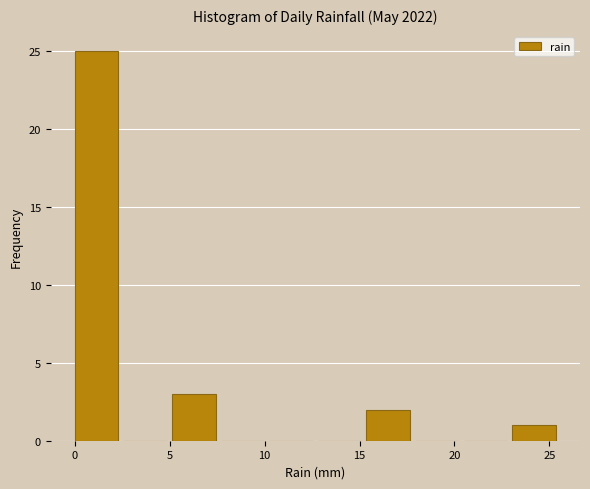

How tall is the bar that spans 23.0 to 25.5 on the x-axis? Neither the bar edges nor the heights are printed on the chart, so give them approximately, as read against the axes.

1